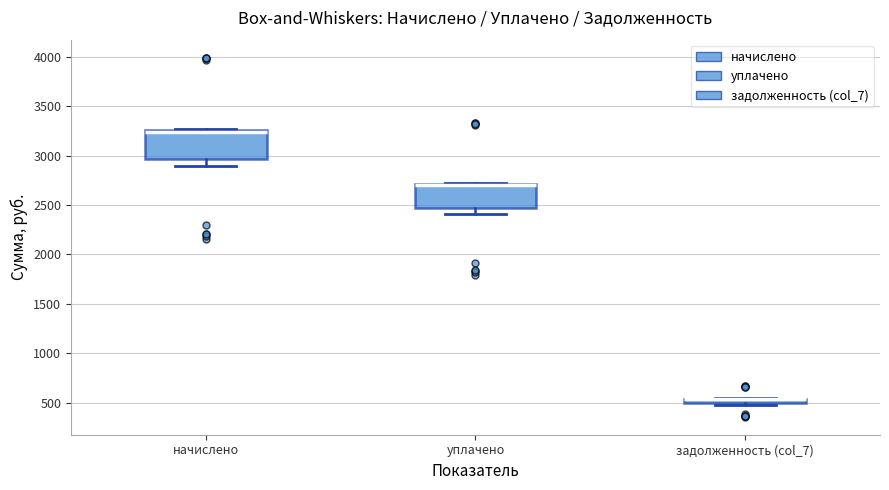

Where is the lower edge of the box for задолженность (col_7) on the y-axis? The values are not printed on the chart, so give them approximately, as read against the axis.

500